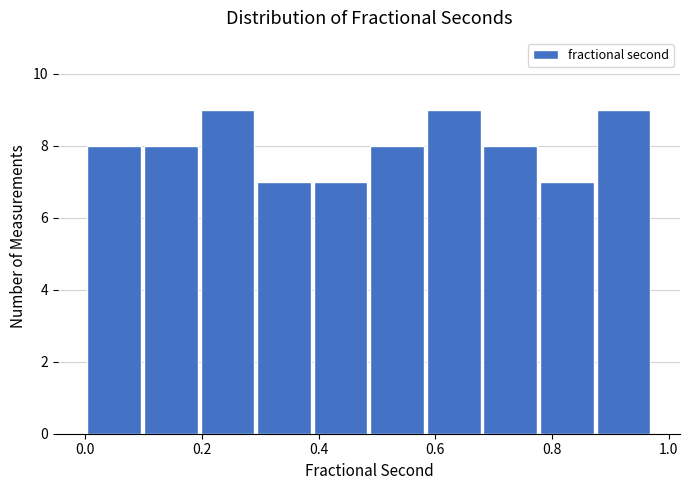

Reading left to right, list every bar in this chart as the range it spans on the x-axis followed by its height. Neither the bar edges nor the heights are printed on the chart, so give them approximately, as read against the axes.

0.00 to 0.10: 8
0.10 to 0.20: 8
0.20 to 0.30: 9
0.30 to 0.38: 7
0.38 to 0.48: 7
0.48 to 0.58: 8
0.58 to 0.68: 9
0.68 to 0.78: 8
0.78 to 0.88: 7
0.88 to 0.98: 9